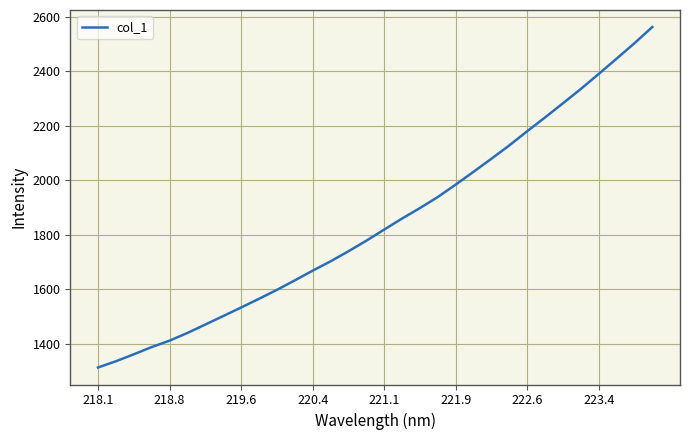

What is the difference between the maximum and minimum values?

1248.7